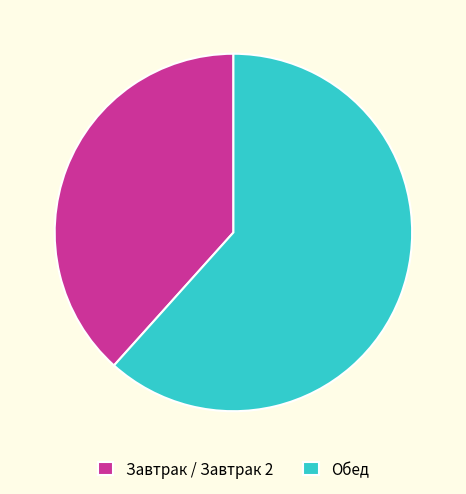

What is the smallest slice in the pie chart?

Завтрак / Завтрак 2